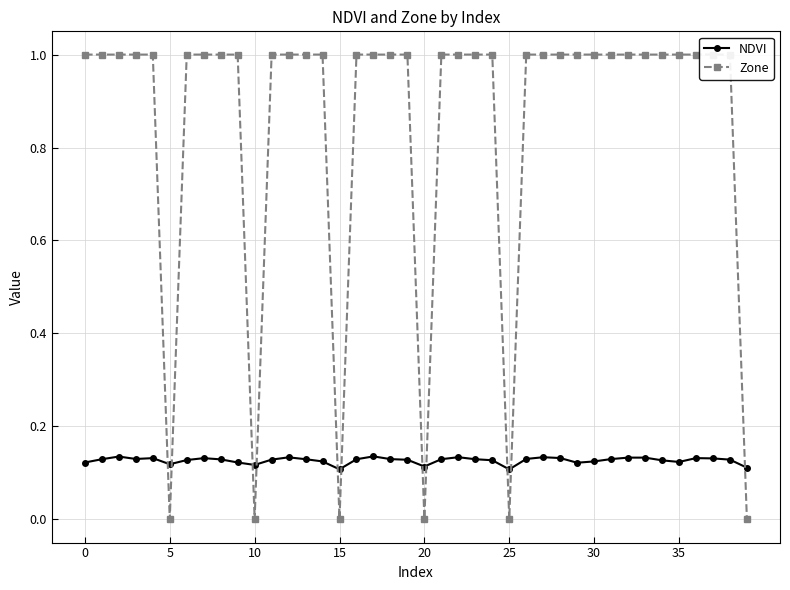

What is the difference between the maximum and minimum values in the Zone series?

1.0